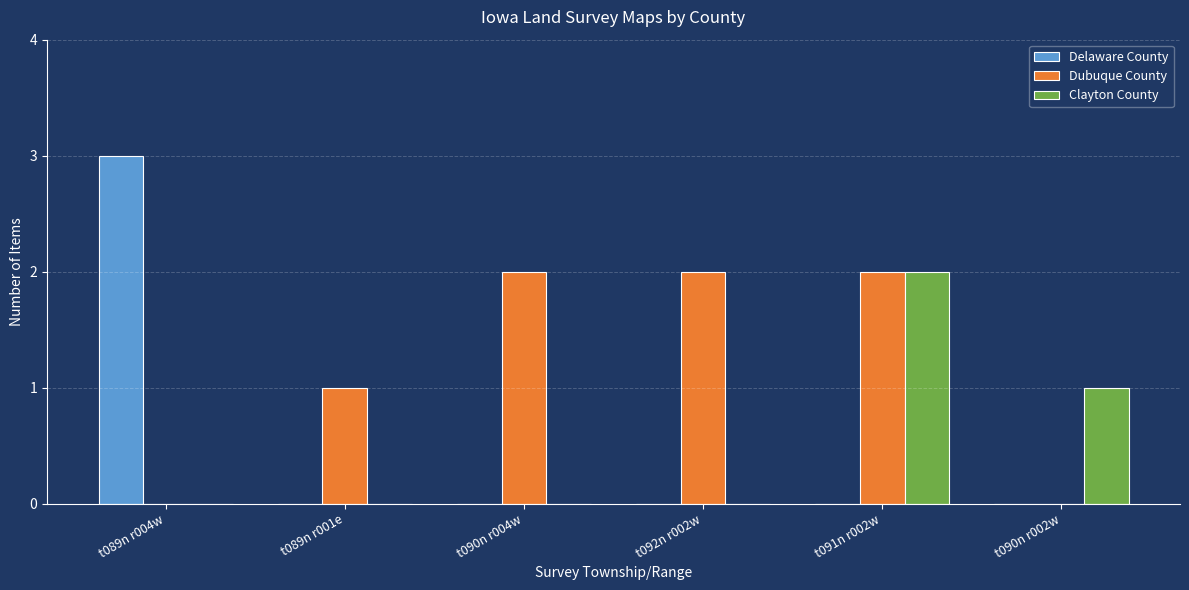

Which series changed the most between t089n r004w and t091n r002w?

Delaware County